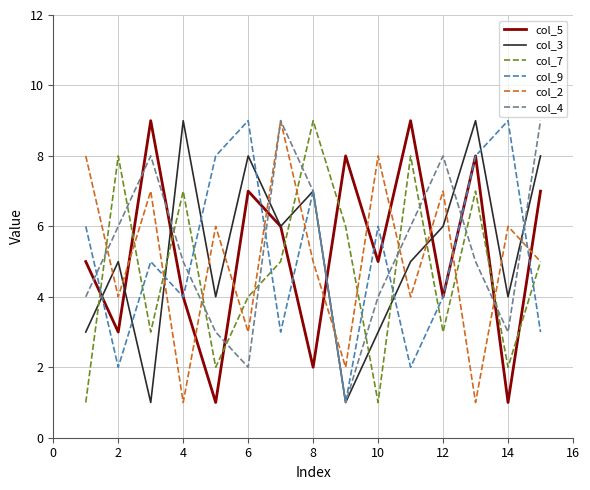

What is the greatest value displayed?

9